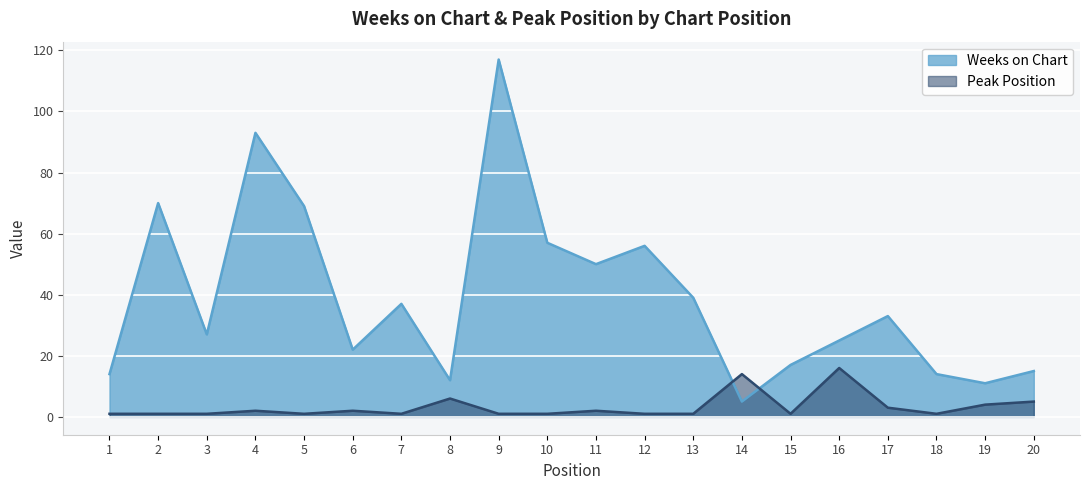

Is the value of Weeks on Chart at 9 greater than the value of Peak Position at 12?

Yes